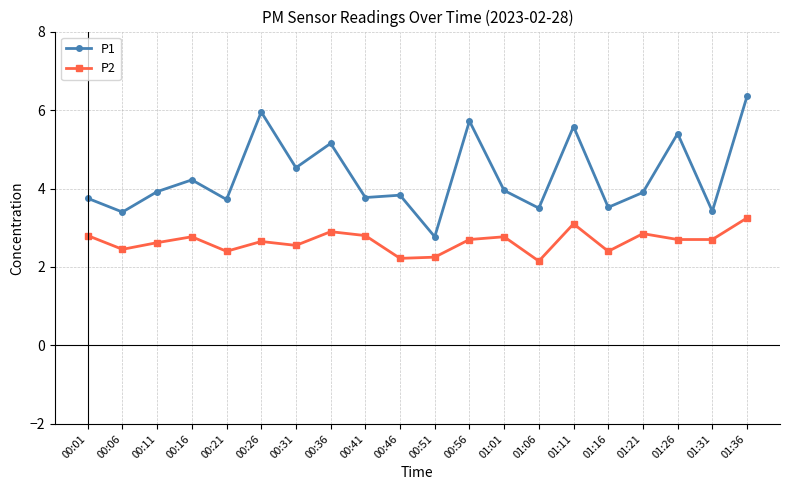

At 01:01, list the series in order from smallest to largest.

P2, P1